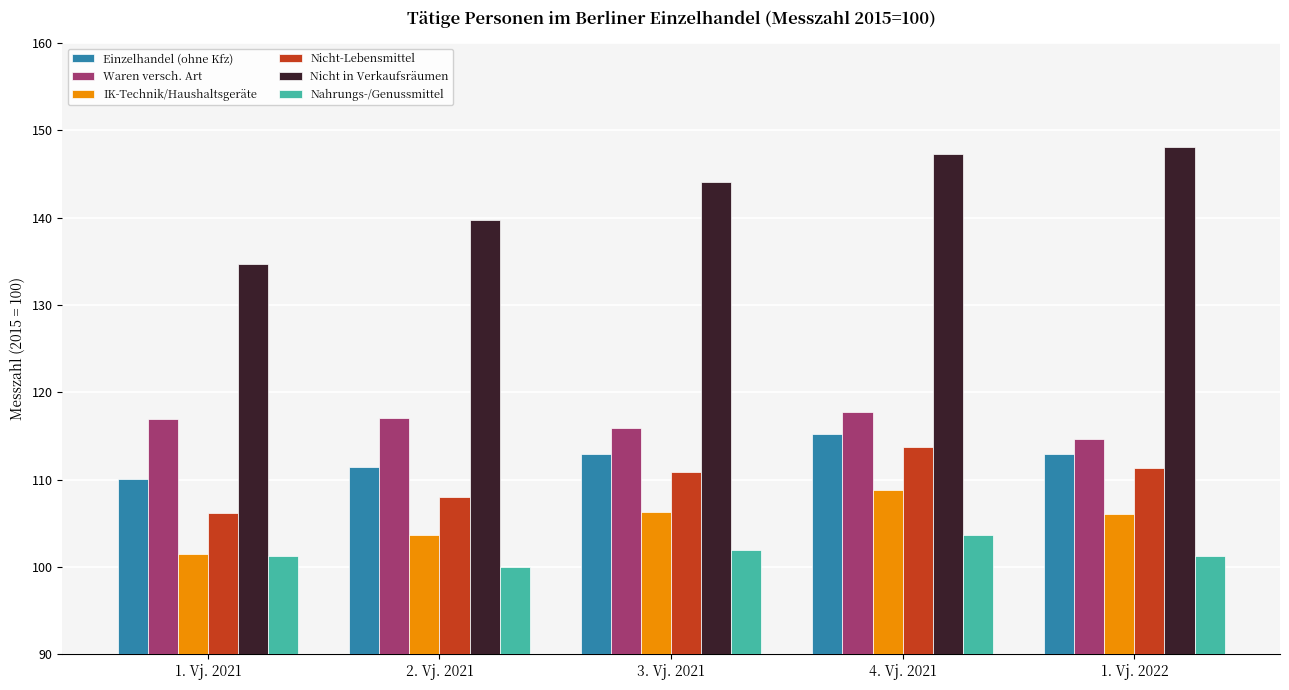

What is the greatest value displayed?

148.1